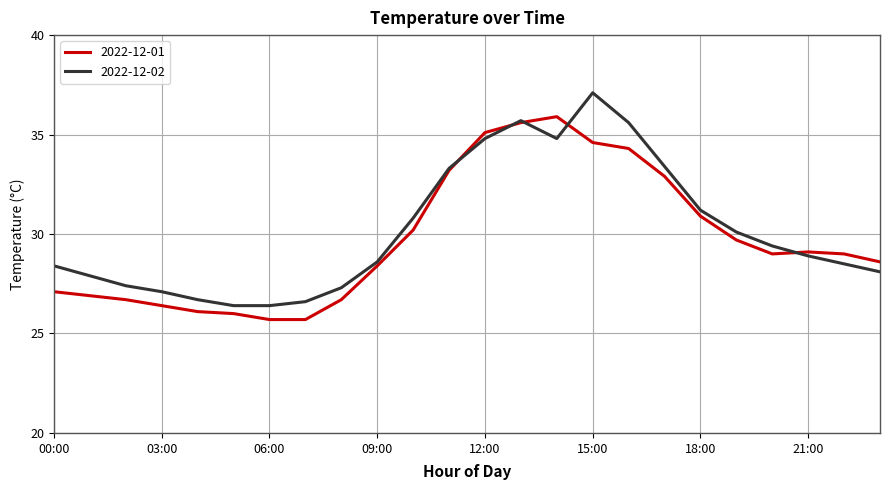

List the series in order of their peak value, highest first.

2022-12-02, 2022-12-01